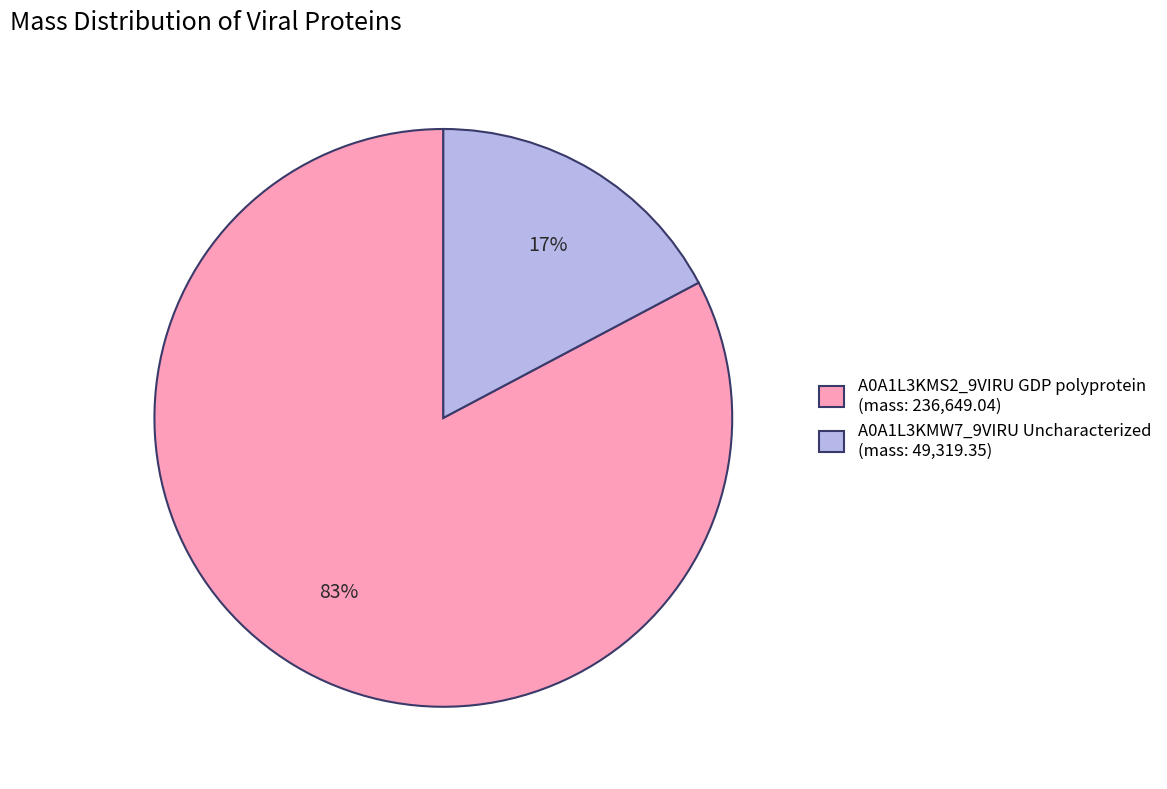

Between A0A1L3KMS2_9VIRU GDP polyprotein (mass: 236,649.04) and A0A1L3KMW7_9VIRU Uncharacterized (mass: 49,319.35), which is larger?

A0A1L3KMS2_9VIRU GDP polyprotein (mass: 236,649.04)